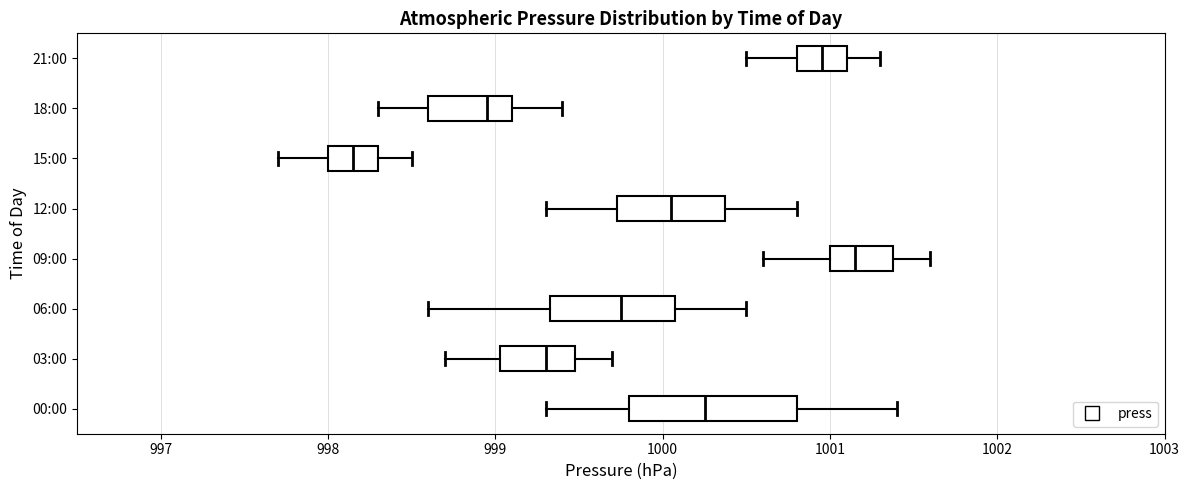

Which box's median line is the furthest to the right?

09:00